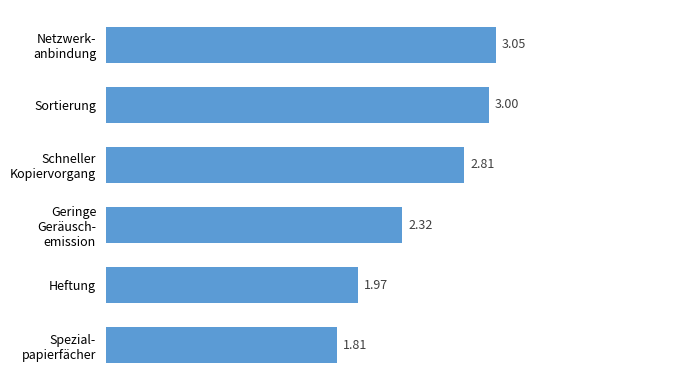

What is the sum of all values?

15.0